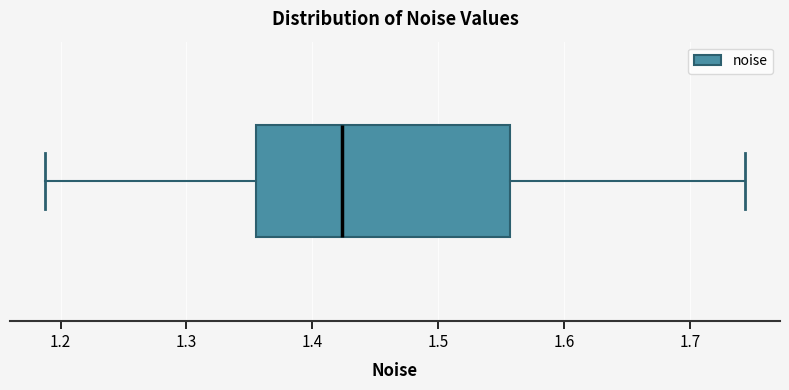

Where does the left whisker of the box end on the x-axis? The values are not printed on the chart, so give them approximately, as read against the axis.

1.19